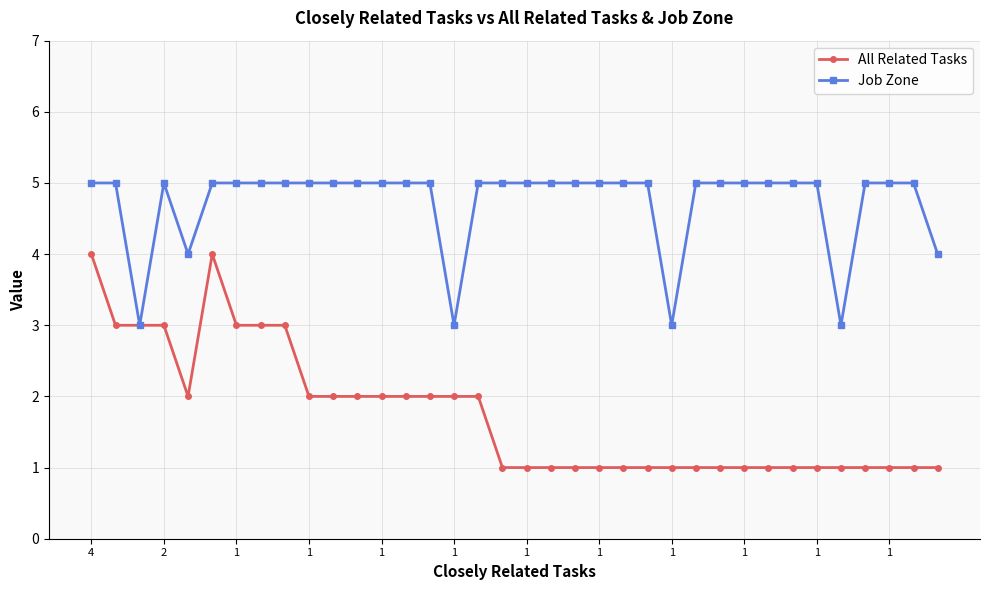

Rank the series by their average value, from lowest to highest.

All Related Tasks, Job Zone